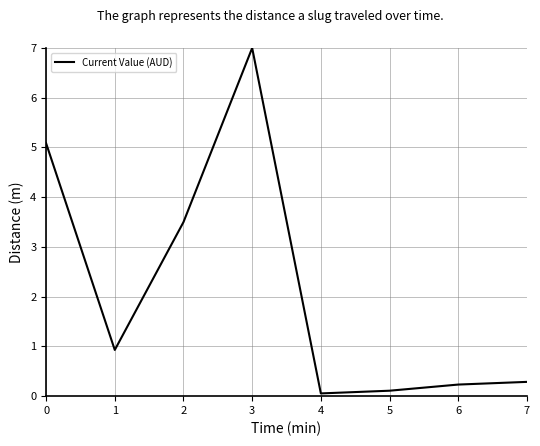

What is the average value?

1.2